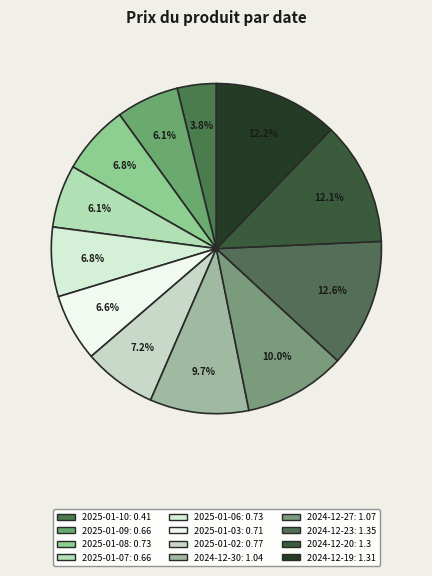

Count the number of slices in the pie.

12